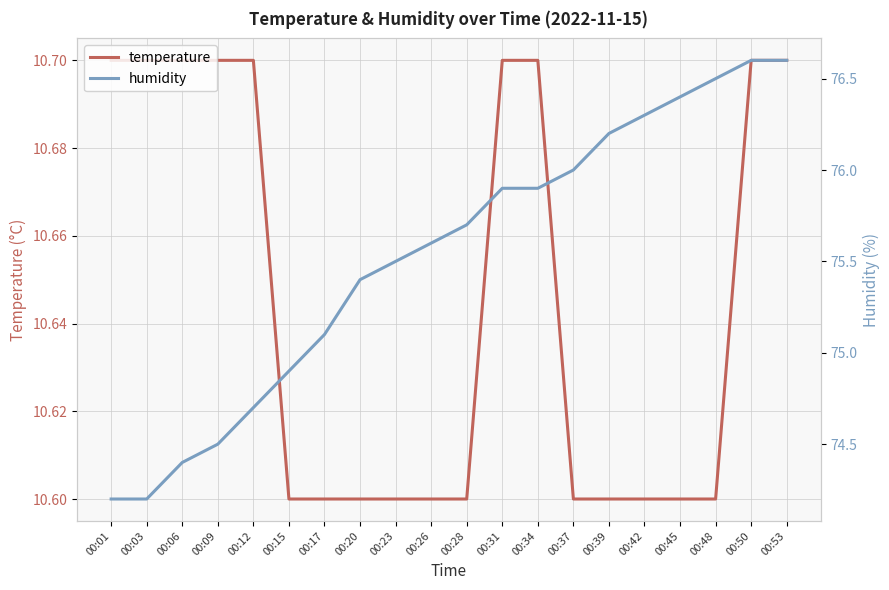

What is the spread (max minus min) of values at 00:53?

65.9